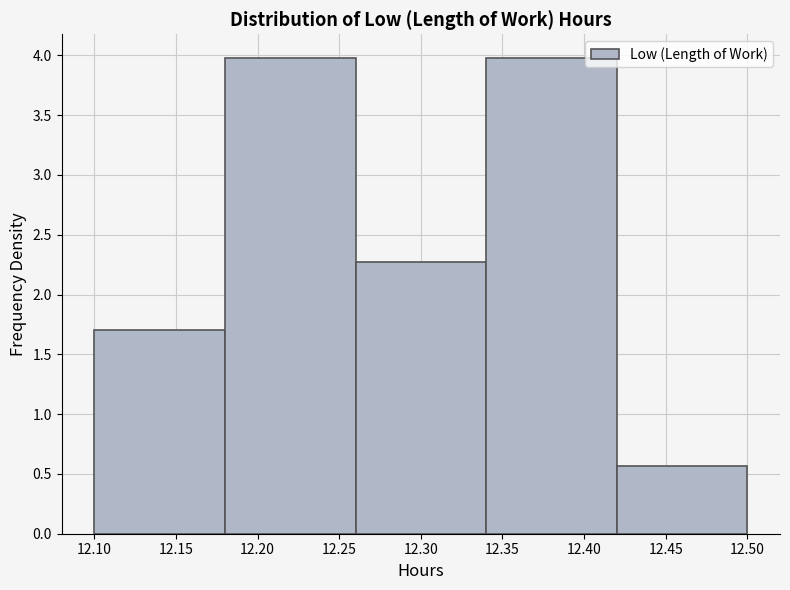

Reading left to right, transcribe this chart: for each bar, give the range it covers on the x-axis and its height. The values are not printed on the chart, so give them approximately, as read against the axis.

12.10 to 12.18: 1.70
12.18 to 12.26: 4.00
12.26 to 12.34: 2.25
12.34 to 12.42: 4.00
12.42 to 12.50: 0.55